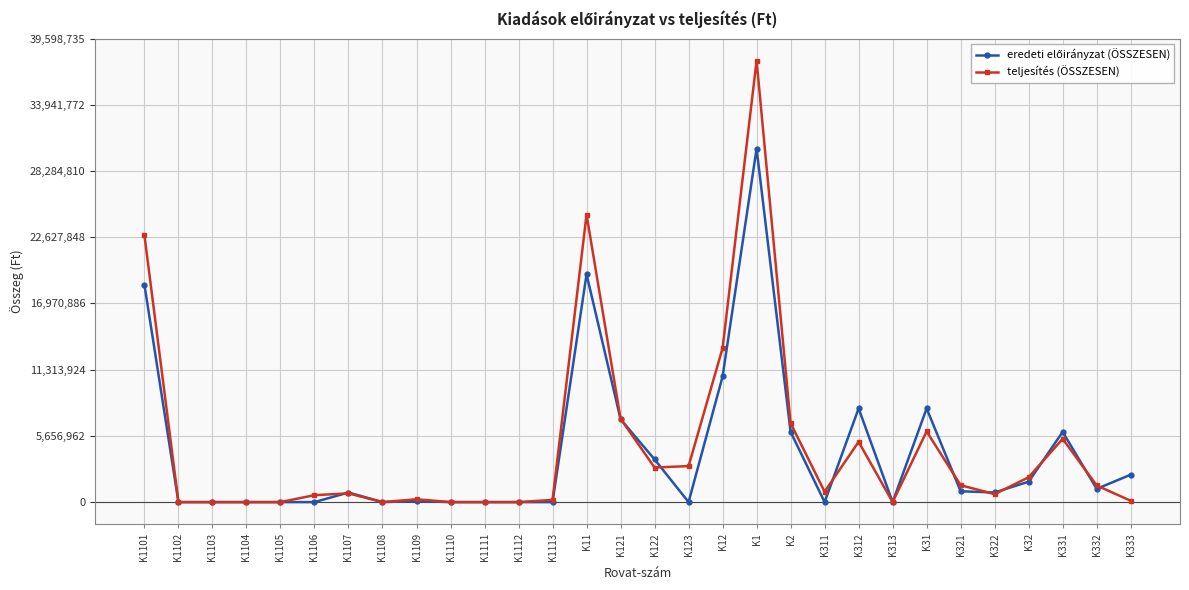

How many lines are shown in the chart?

2